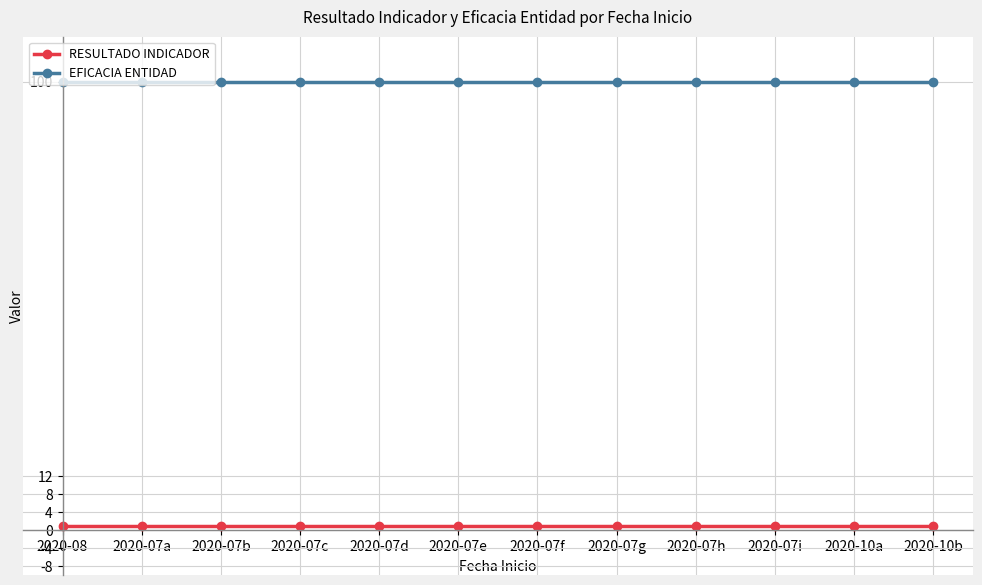

The EFICACIA ENTIDAD series shows 100 at 2020-07e. True or false?

True